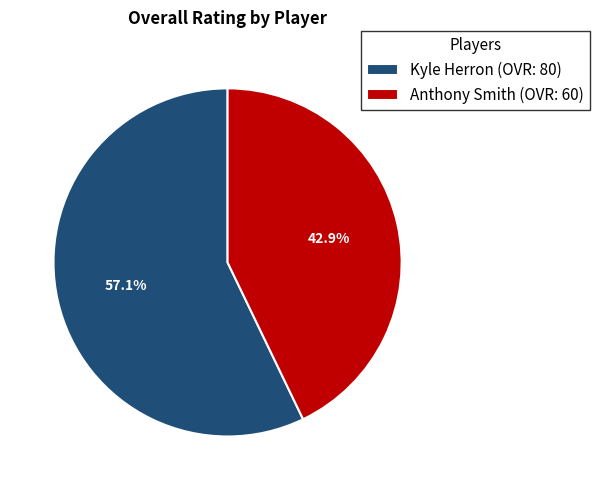

To the nearest percent, what is the average slice percentage?

50%